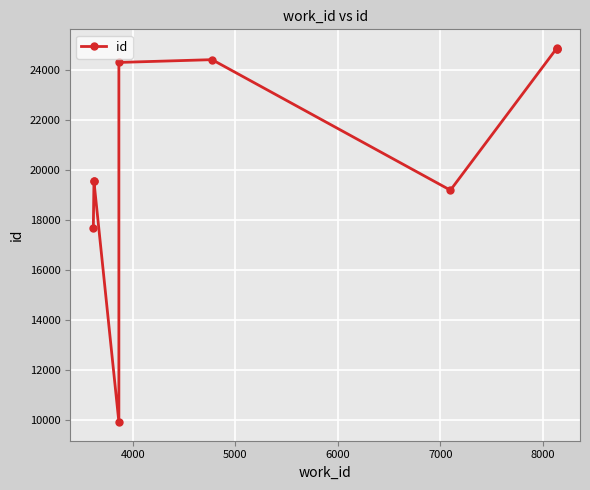

What is the value of the 2nd point from the left?

19553